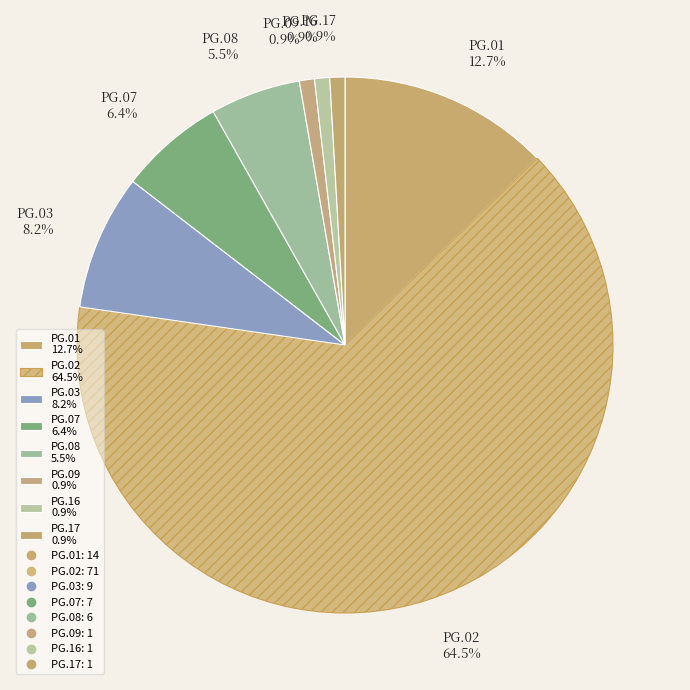

What is the total percentage of PG.17 0.9% and PG.03 8.2%?

9.1%